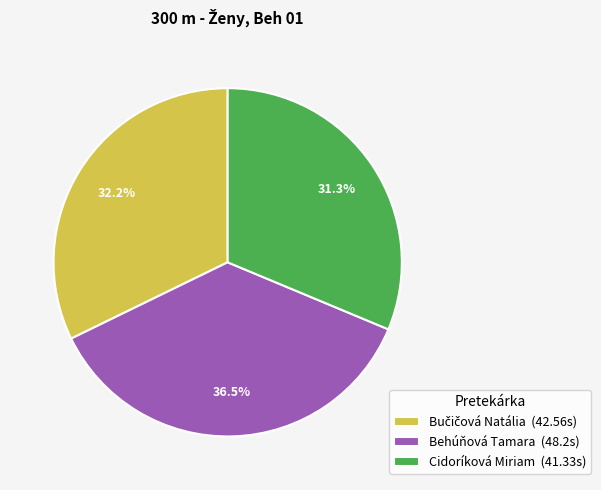

Does any single category account for the majority?

No